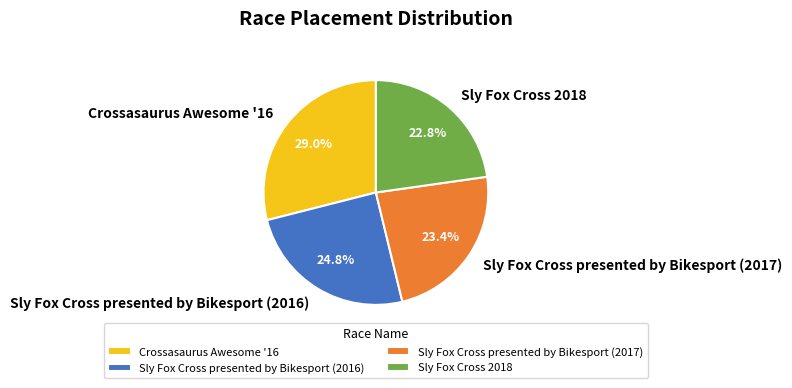

Combined, do Sly Fox Cross presented by Bikesport (2016) and Sly Fox Cross 2018 account for over 50%?

No